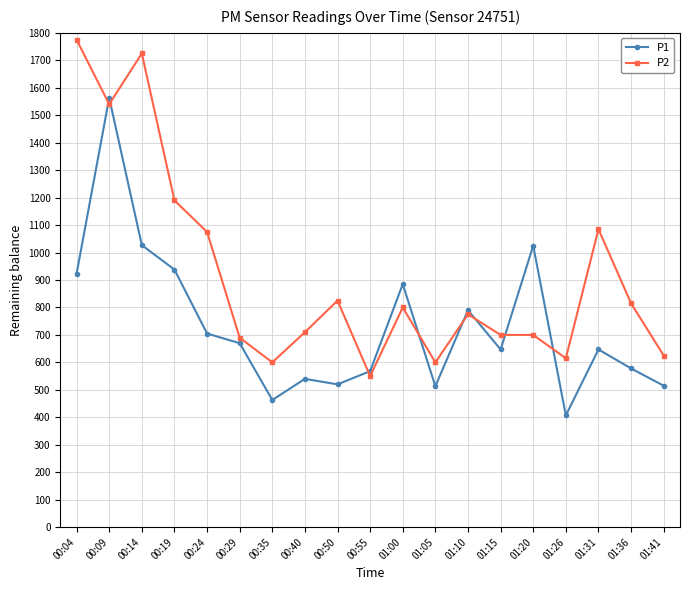

Rank the series at 00:04 from lowest to highest value.

P1, P2